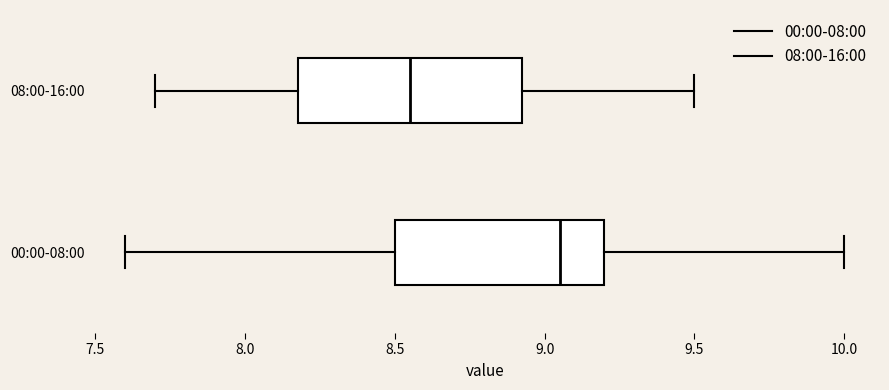

Which box is the widest, from its left edge to its right edge?

08:00-16:00